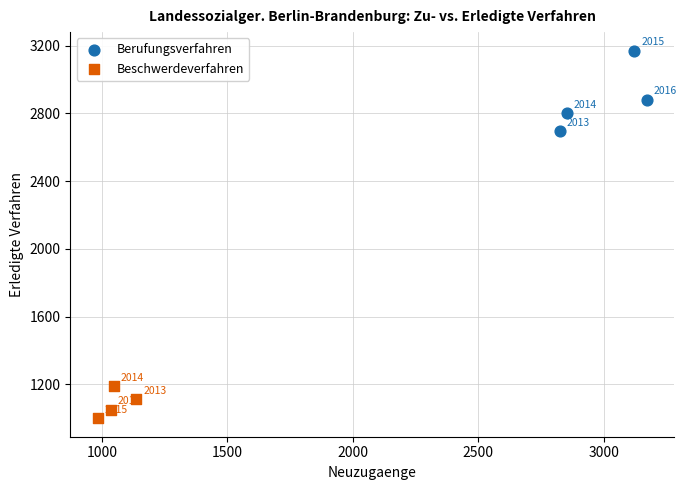

Which series reaches the maximum Y coordinate?

Berufungsverfahren